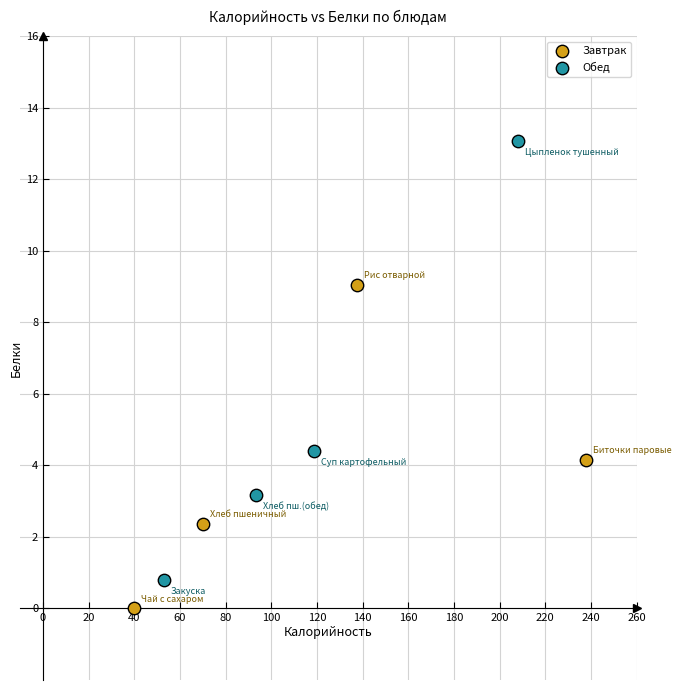

Which series has the widest spread of Y values?

Обед